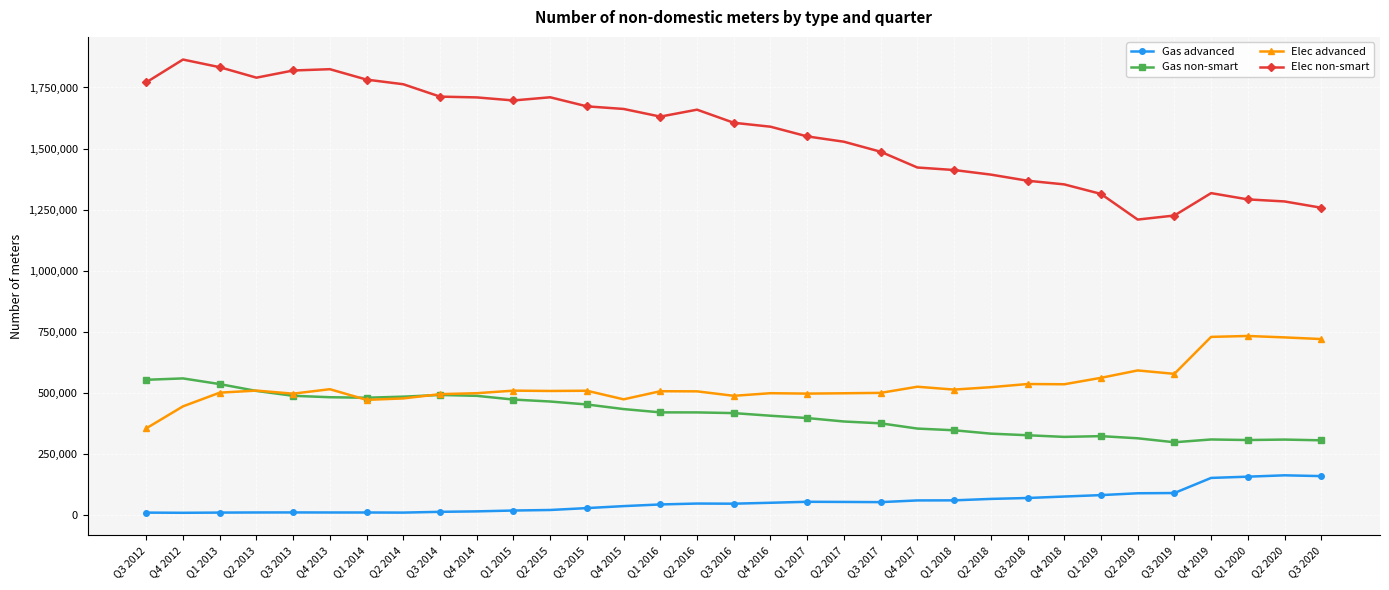

At how many categories does at least one series exceed 1095023?

33